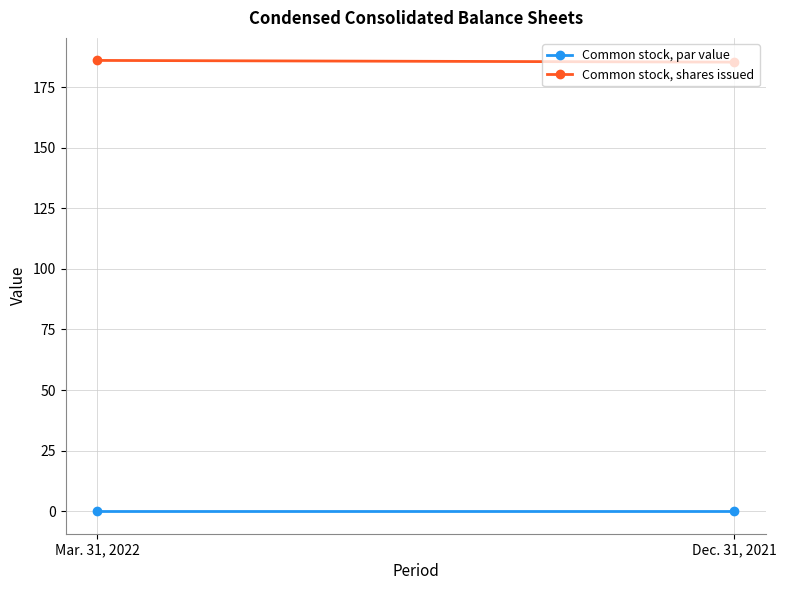

Which category has the lowest value in the Common stock, par value series?

Mar. 31, 2022